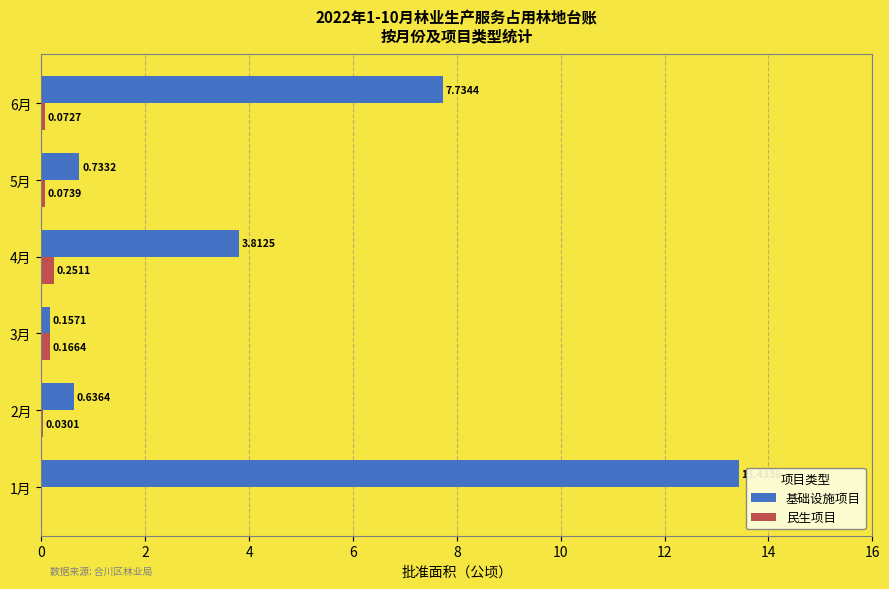

What is the sum of the 基础设施项目 values at 4月 and 2月?

4.4